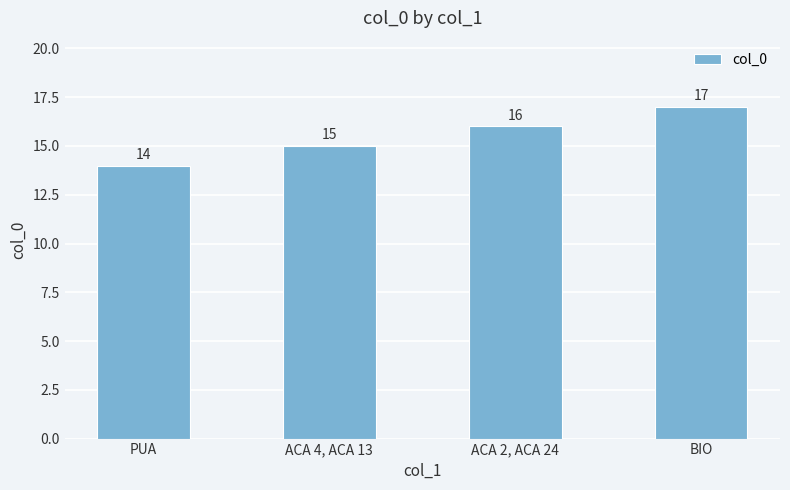

What is the change in value from ACA 4, ACA 13 to BIO?

+2